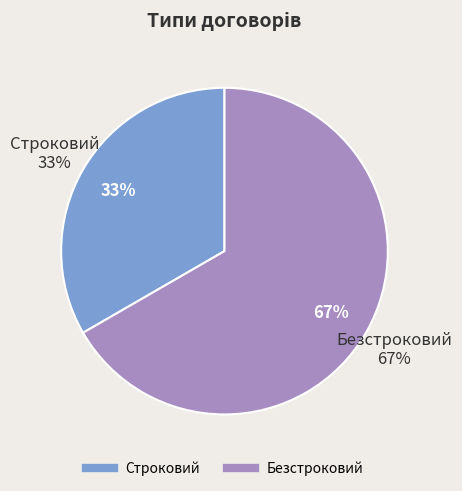

Is there any slice that represents more than half of the pie?

Yes